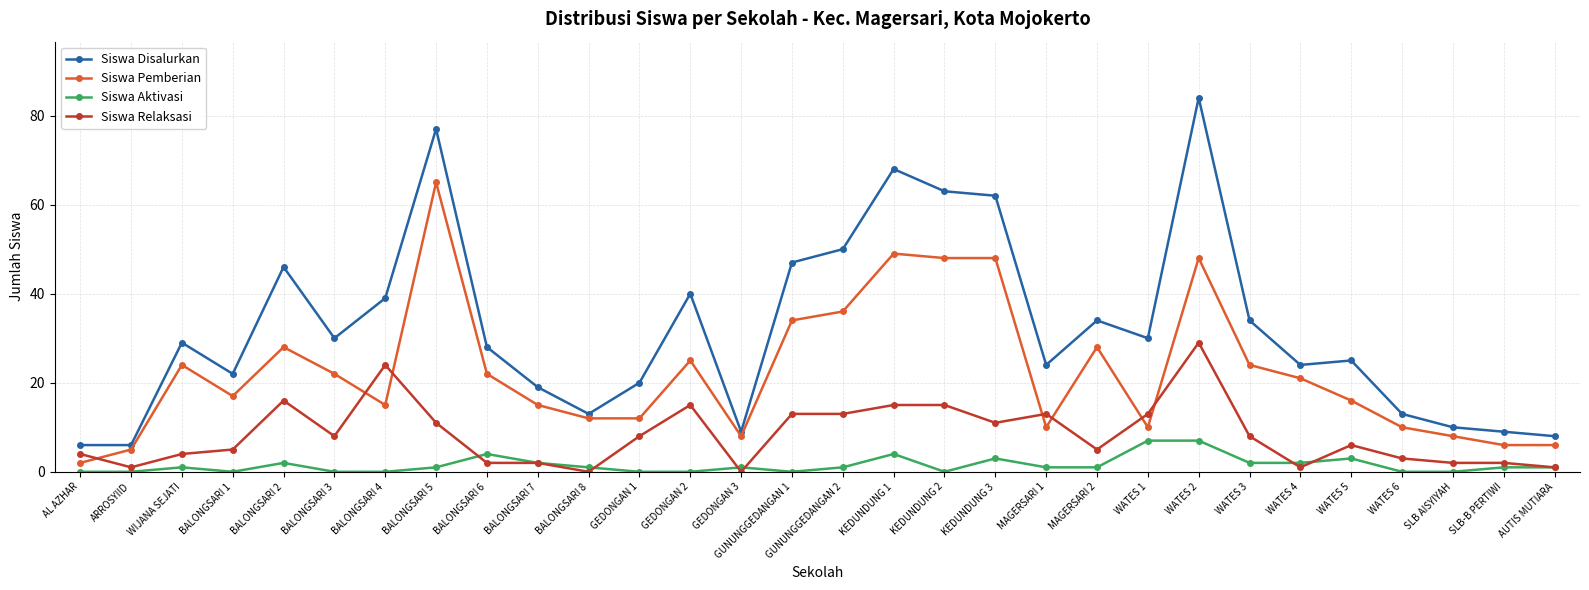

Reading left to right, list all the values displayed in this chart.

Siswa Disalurkan: AL AZHAR=6	ARROSYIID=6	WIJANA SEJATI=29	BALONGSARI 1=22	BALONGSARI 2=46	BALONGSARI 3=30	BALONGSARI 4=39	BALONGSARI 5=77	BALONGSARI 6=28	BALONGSARI 7=19	BALONGSARI 8=13	GEDONGAN 1=20	GEDONGAN 2=40	GEDONGAN 3=9	GUNUNGGEDANGAN 1=47	GUNUNGGEDANGAN 2=50	KEDUNDUNG 1=68	KEDUNDUNG 2=63	KEDUNDUNG 3=62	MAGERSARI 1=24	MAGERSARI 2=34	WATES 1=30	WATES 2=84	WATES 3=34	WATES 4=24	WATES 5=25	WATES 6=13	SLB AISYIYAH=10	SLB-B PERTIWI=9	AUTIS MUTIARA=8
Siswa Pemberian: AL AZHAR=2	ARROSYIID=5	WIJANA SEJATI=24	BALONGSARI 1=17	BALONGSARI 2=28	BALONGSARI 3=22	BALONGSARI 4=15	BALONGSARI 5=65	BALONGSARI 6=22	BALONGSARI 7=15	BALONGSARI 8=12	GEDONGAN 1=12	GEDONGAN 2=25	GEDONGAN 3=8	GUNUNGGEDANGAN 1=34	GUNUNGGEDANGAN 2=36	KEDUNDUNG 1=49	KEDUNDUNG 2=48	KEDUNDUNG 3=48	MAGERSARI 1=10	MAGERSARI 2=28	WATES 1=10	WATES 2=48	WATES 3=24	WATES 4=21	WATES 5=16	WATES 6=10	SLB AISYIYAH=8	SLB-B PERTIWI=6	AUTIS MUTIARA=6
Siswa Aktivasi: AL AZHAR=0	ARROSYIID=0	WIJANA SEJATI=1	BALONGSARI 1=0	BALONGSARI 2=2	BALONGSARI 3=0	BALONGSARI 4=0	BALONGSARI 5=1	BALONGSARI 6=4	BALONGSARI 7=2	BALONGSARI 8=1	GEDONGAN 1=0	GEDONGAN 2=0	GEDONGAN 3=1	GUNUNGGEDANGAN 1=0	GUNUNGGEDANGAN 2=1	KEDUNDUNG 1=4	KEDUNDUNG 2=0	KEDUNDUNG 3=3	MAGERSARI 1=1	MAGERSARI 2=1	WATES 1=7	WATES 2=7	WATES 3=2	WATES 4=2	WATES 5=3	WATES 6=0	SLB AISYIYAH=0	SLB-B PERTIWI=1	AUTIS MUTIARA=1
Siswa Relaksasi: AL AZHAR=4	ARROSYIID=1	WIJANA SEJATI=4	BALONGSARI 1=5	BALONGSARI 2=16	BALONGSARI 3=8	BALONGSARI 4=24	BALONGSARI 5=11	BALONGSARI 6=2	BALONGSARI 7=2	BALONGSARI 8=0	GEDONGAN 1=8	GEDONGAN 2=15	GEDONGAN 3=0	GUNUNGGEDANGAN 1=13	GUNUNGGEDANGAN 2=13	KEDUNDUNG 1=15	KEDUNDUNG 2=15	KEDUNDUNG 3=11	MAGERSARI 1=13	MAGERSARI 2=5	WATES 1=13	WATES 2=29	WATES 3=8	WATES 4=1	WATES 5=6	WATES 6=3	SLB AISYIYAH=2	SLB-B PERTIWI=2	AUTIS MUTIARA=1